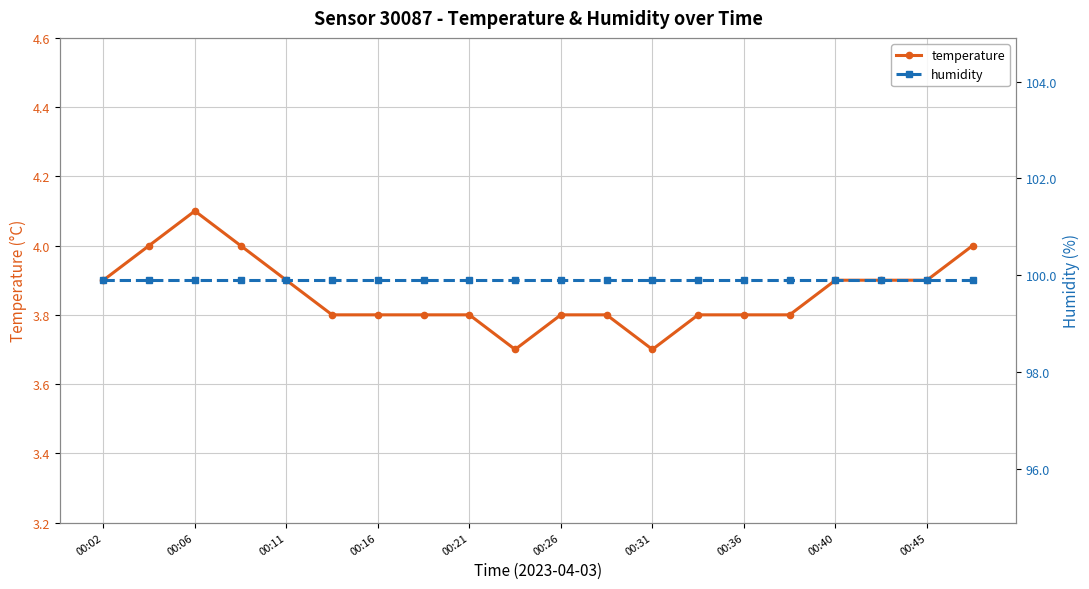

True or false: temperature and humidity intersect in this chart.

False